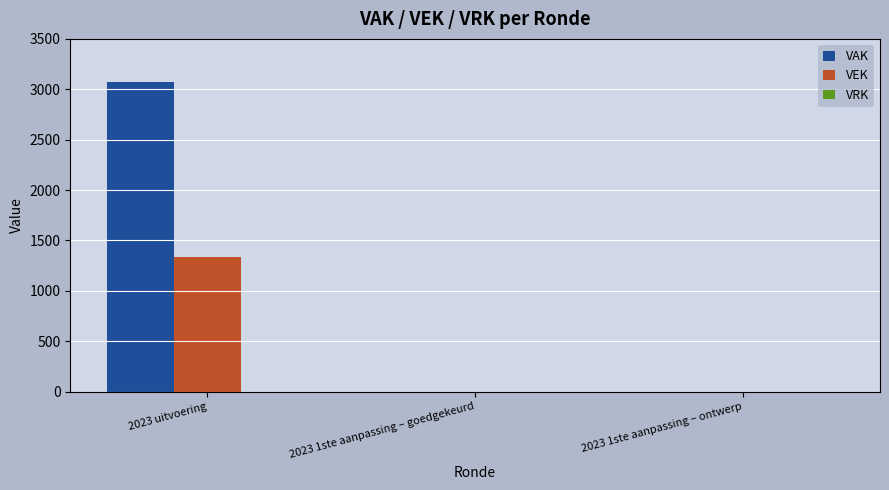

What is the highest value of the VEK series?

1340